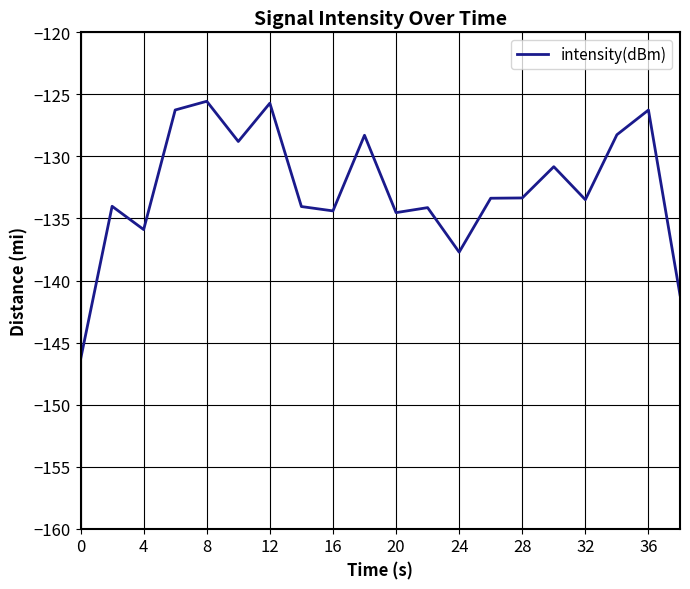

What is the smallest value displayed?

-146.4